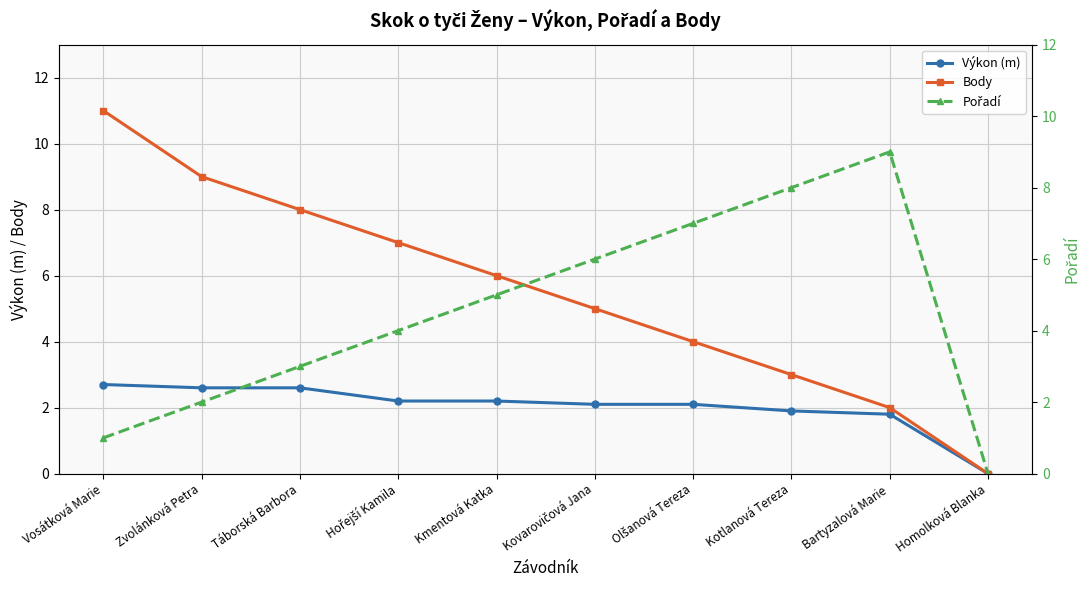

What is the total value across all series at Hořejší Kamila?

13.2